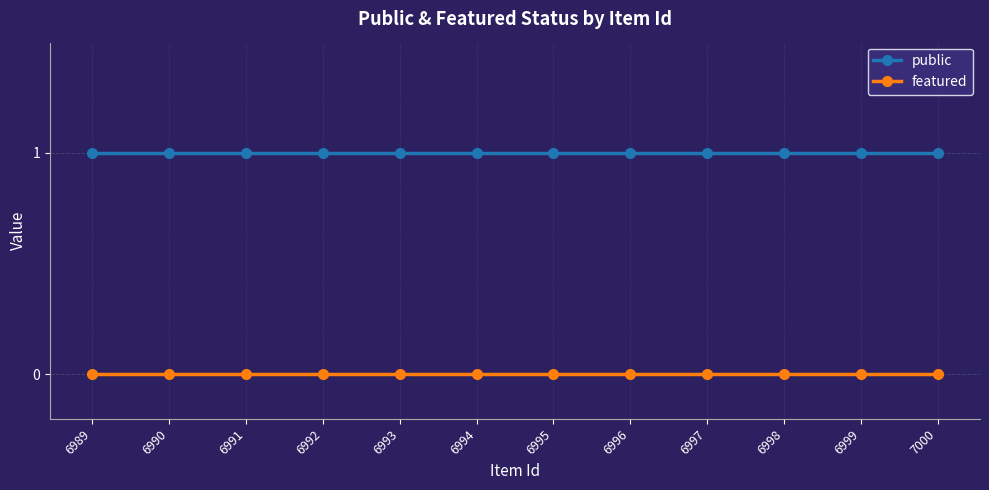

The value of public at 7000 is 2. True or false?

False